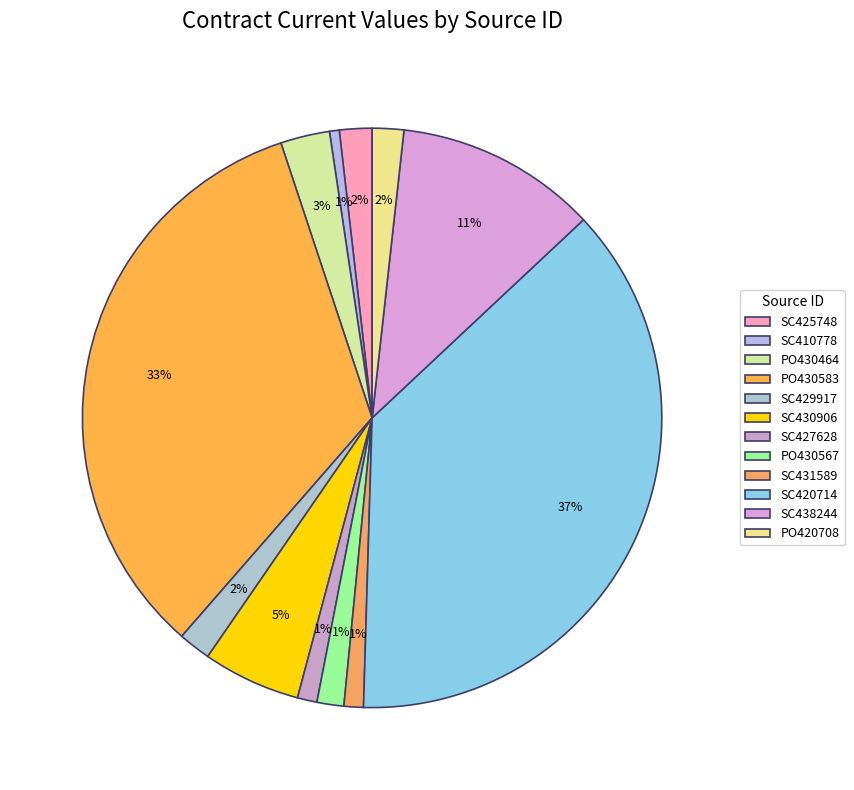

What is the change in value from SC410778 to SC430906?

+67787.0